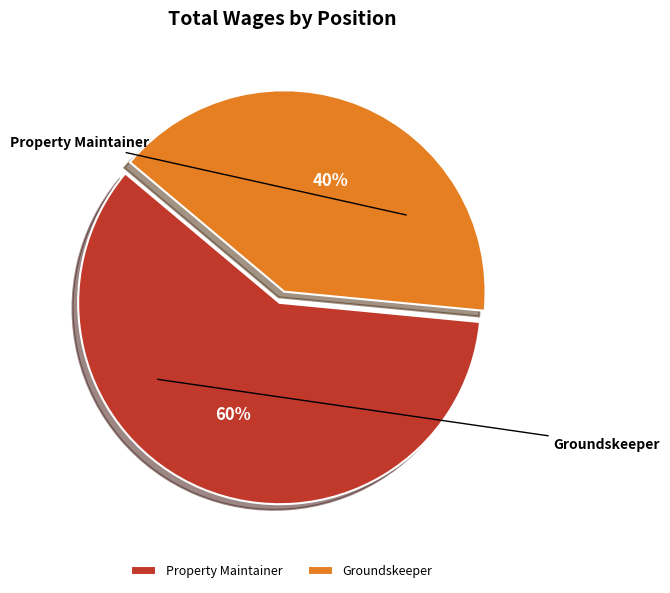

Which category has the biggest portion of the pie?

Property Maintainer